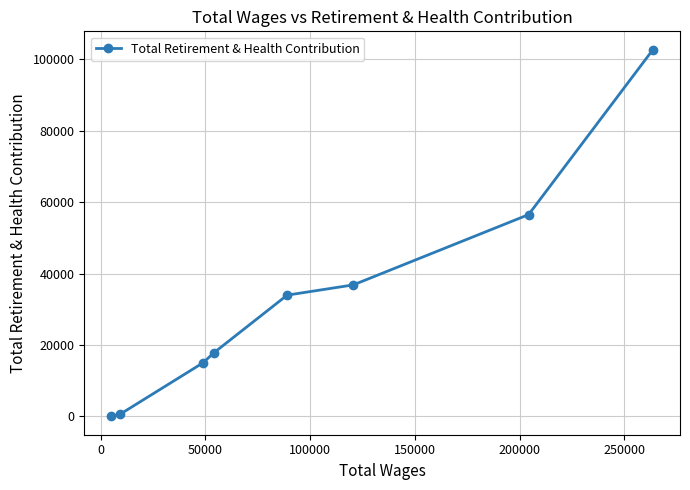

What is the difference between the maximum and minimum values?

102721